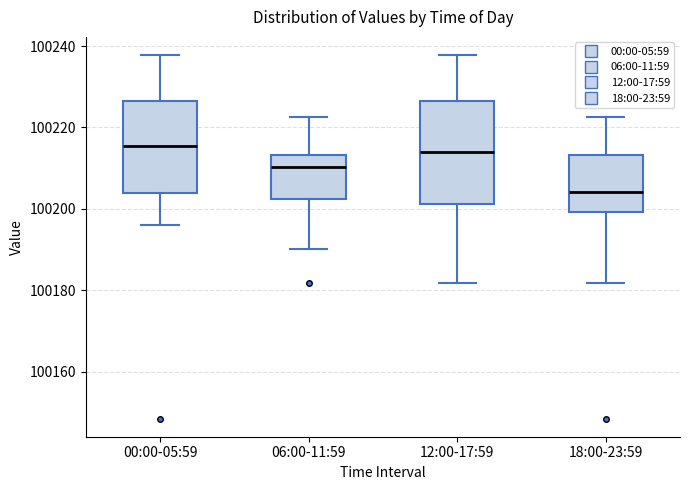

Comparing the boxes themselves (not the whiskers), which one is the tallest?

12:00-17:59